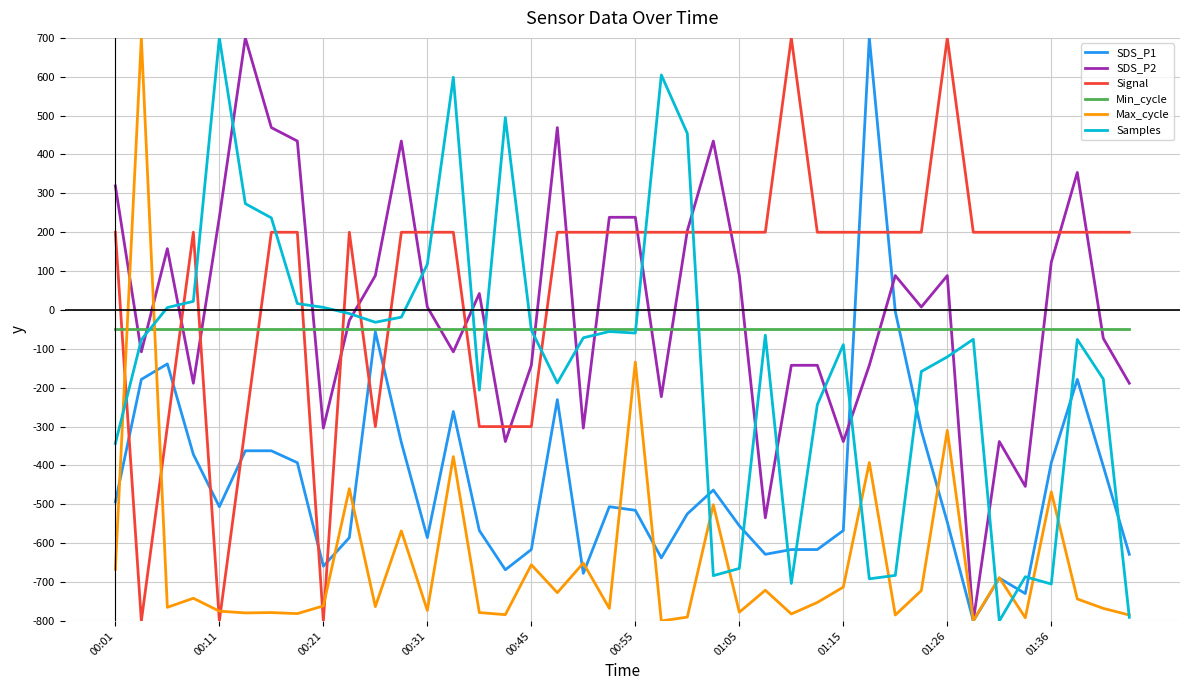

True or false: Samples and SDS_P1 intersect in this chart.

True